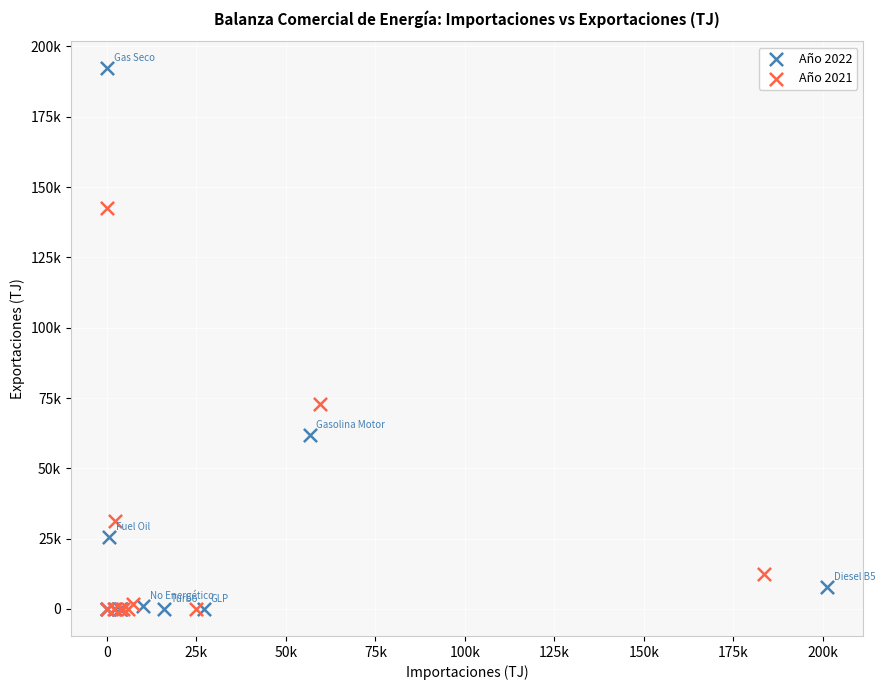

Which series contains the highest Y value?

Año 2022